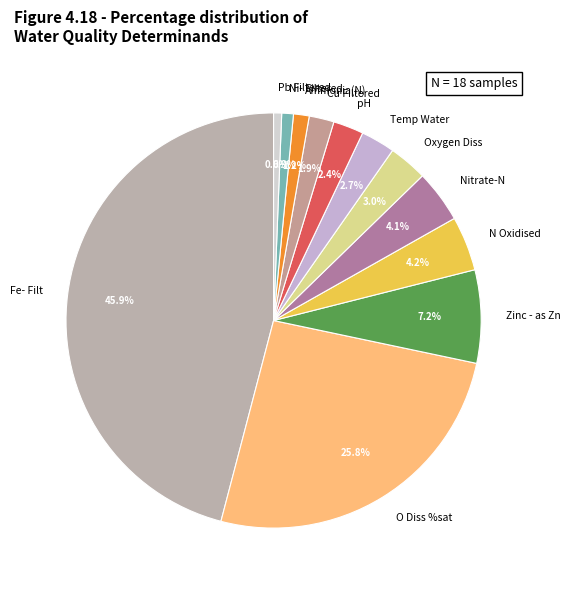

Is there any slice that represents more than half of the pie?

No